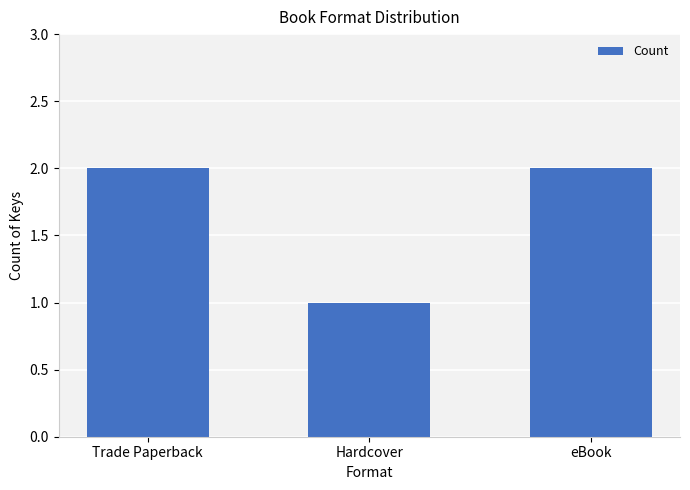

Is it true that the value at Trade Paperback is 2?

True